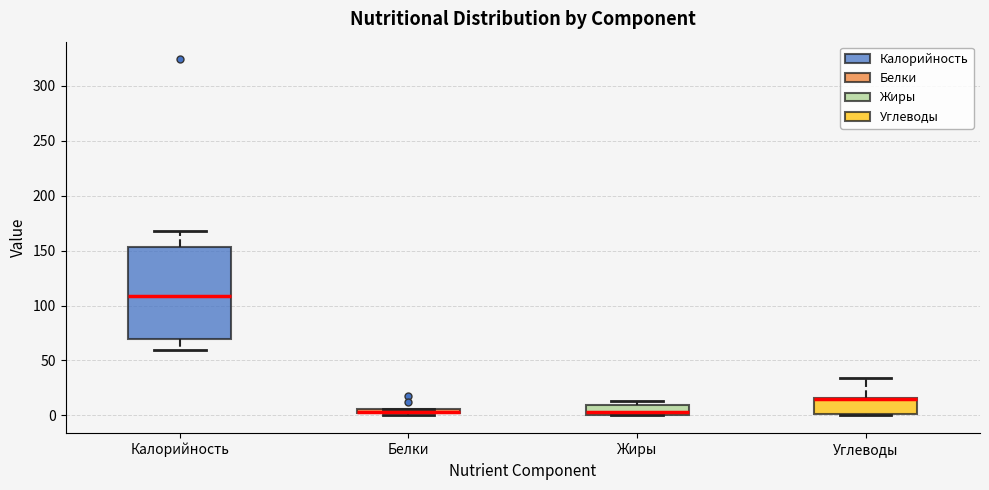

Where does the upper whisker of the box for Калорийность end on the y-axis? The values are not printed on the chart, so give them approximately, as read against the axis.

170